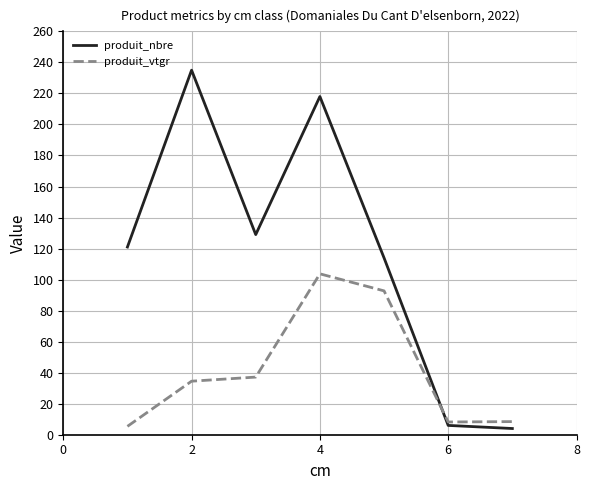

Which series ends up on top after the final intersection of produit_vtgr and produit_nbre?

produit_vtgr